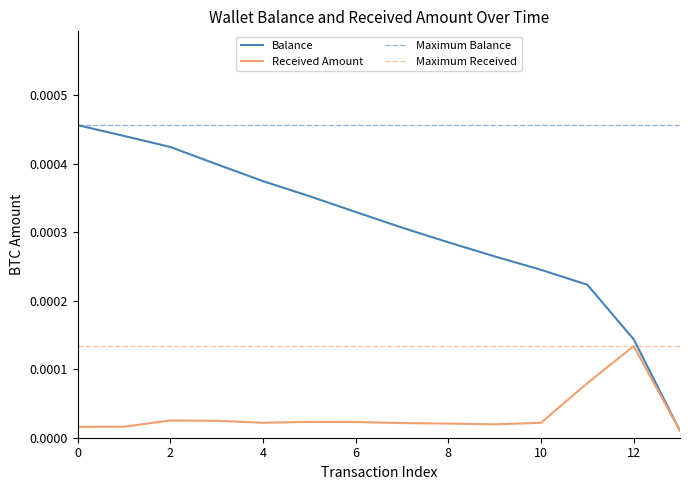

The value of received amount at 2020-02-05 is 0.0. True or false?

False